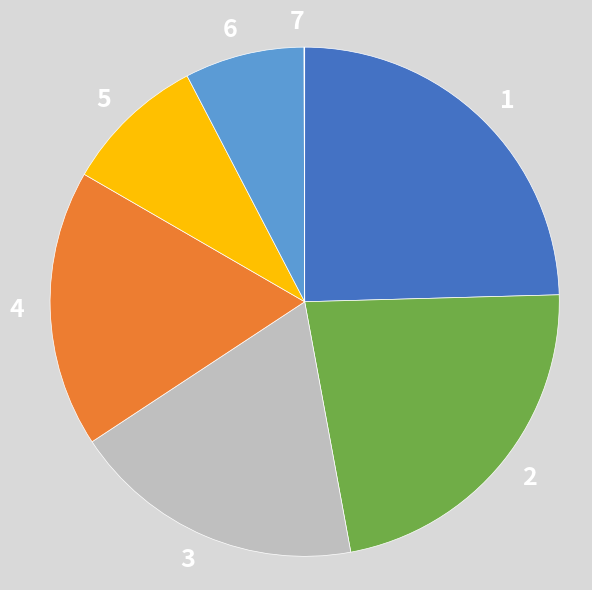

Approximately how many times larger is the value at 6 compared to 1?

0.3